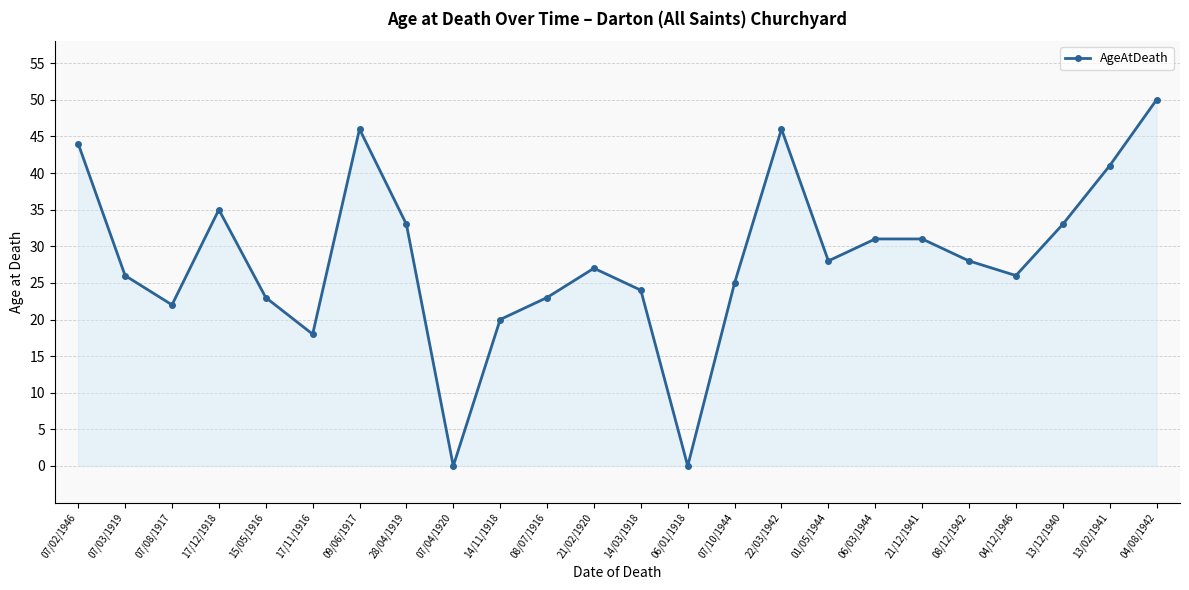

Which category has the highest value across all series?

04/08/1942